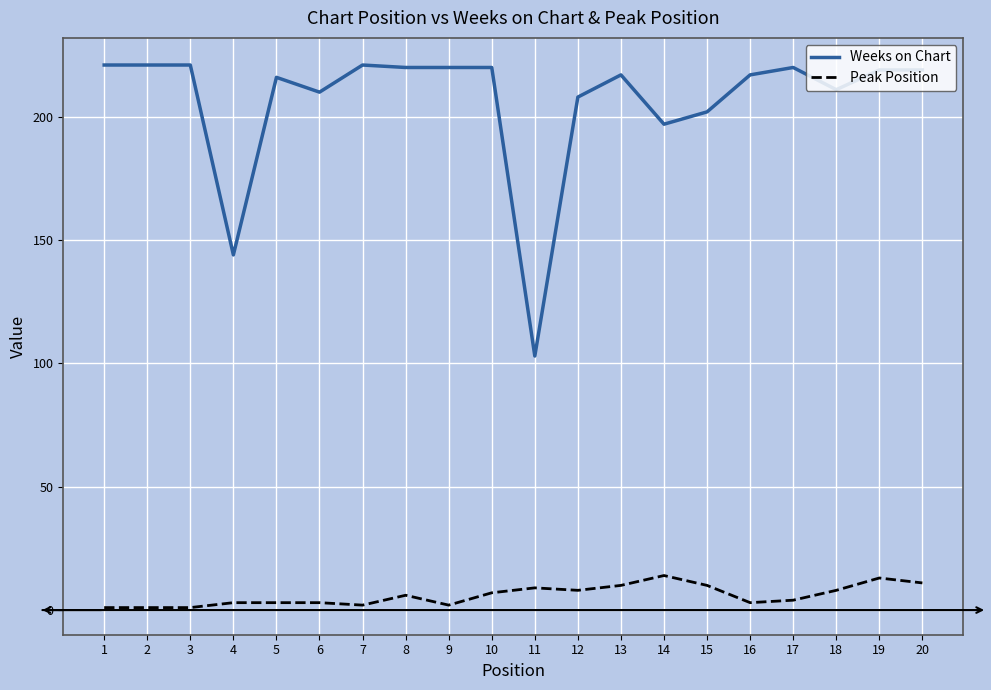

What is the maximum value for Weeks on Chart?

221